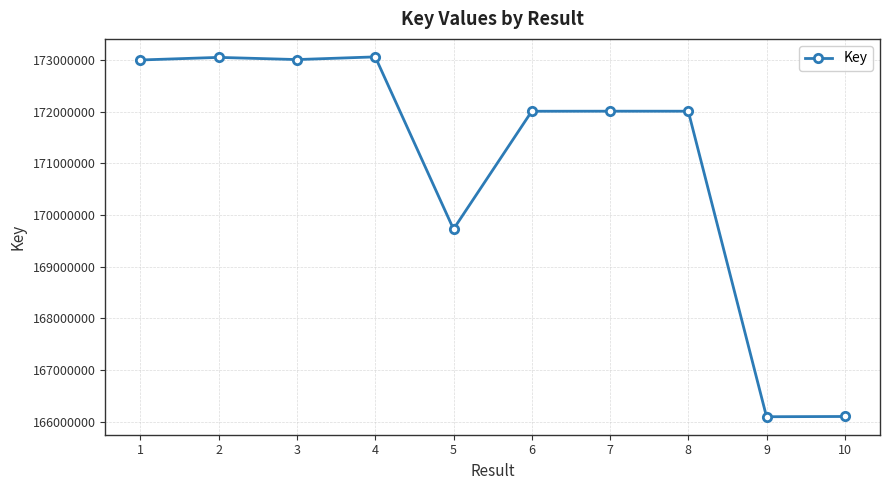

What is the change in value from 3 to 10?

-6908408